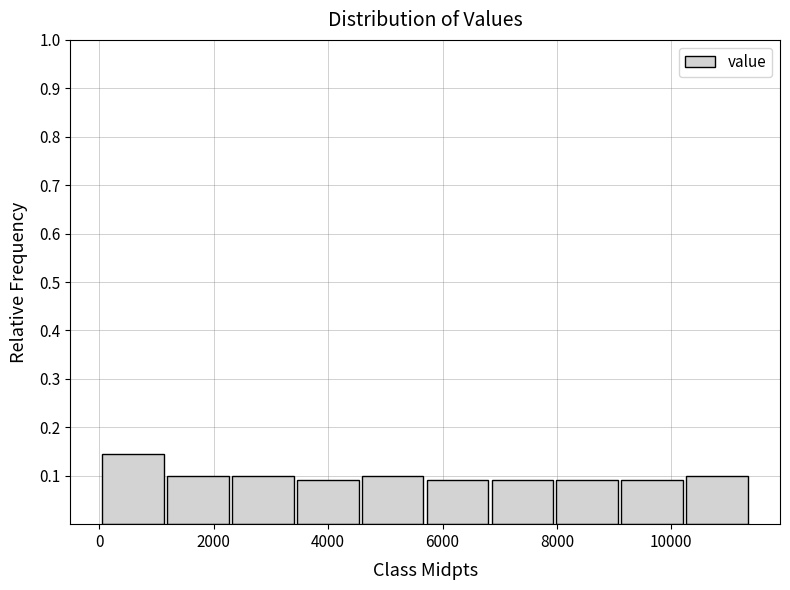

What is the height of the bar covering 8000 to 9000 on the x-axis? Neither the bar edges nor the heights are printed on the chart, so give them approximately, as read against the axes.

0.09